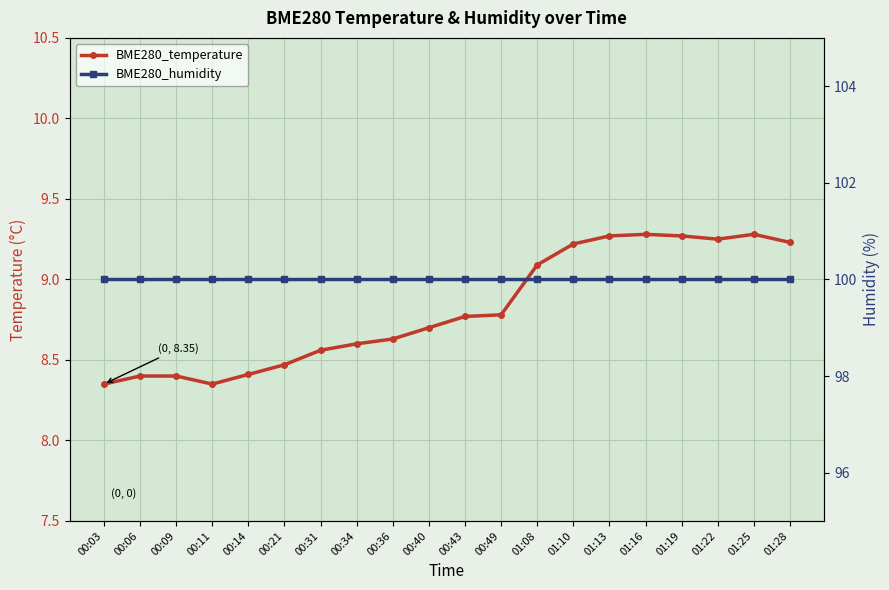

Reading right to left, transcribe all the data shown in this chart.

BME280_temperature: 01:28=9.2	01:25=9.3	01:22=9.2	01:19=9.3	01:16=9.3	01:13=9.3	01:10=9.2	01:08=9.1	00:49=8.8	00:43=8.8	00:40=8.7	00:36=8.6	00:34=8.6	00:31=8.6	00:21=8.5	00:14=8.4	00:11=8.3	00:09=8.4	00:06=8.4	00:03=8.3
BME280_humidity: 01:28=100.0	01:25=100.0	01:22=100.0	01:19=100.0	01:16=100.0	01:13=100.0	01:10=100.0	01:08=100.0	00:49=100.0	00:43=100.0	00:40=100.0	00:36=100.0	00:34=100.0	00:31=100.0	00:21=100.0	00:14=100.0	00:11=100.0	00:09=100.0	00:06=100.0	00:03=100.0